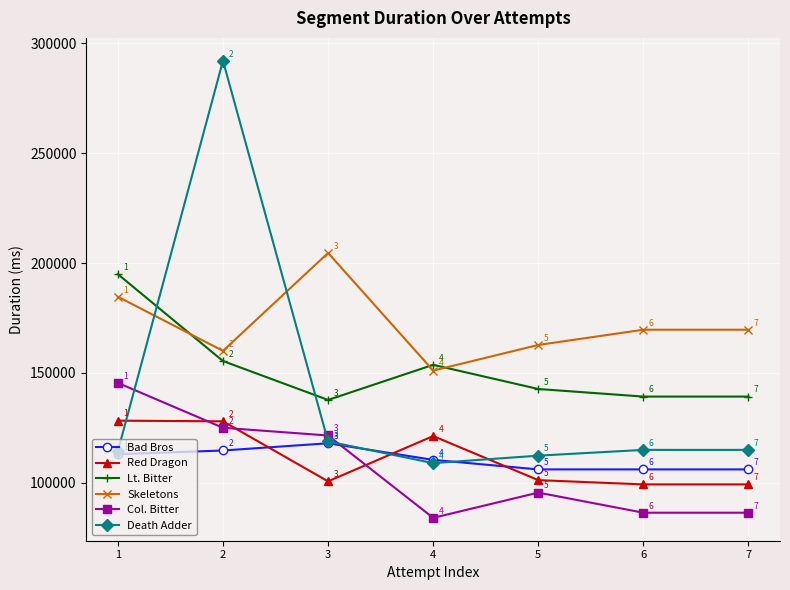

At which category does Death Adder reach its first local valley?

4